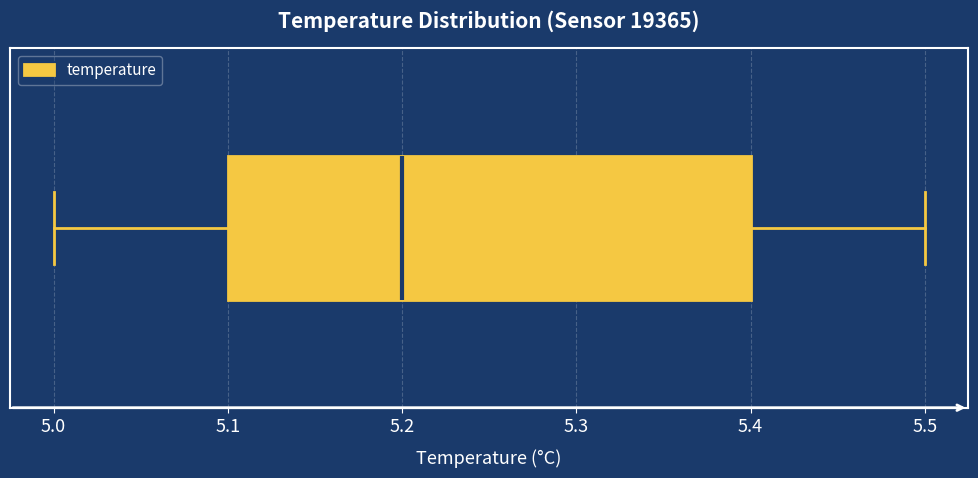

Where is the left edge of the box on the x-axis? The values are not printed on the chart, so give them approximately, as read against the axis.

5.1